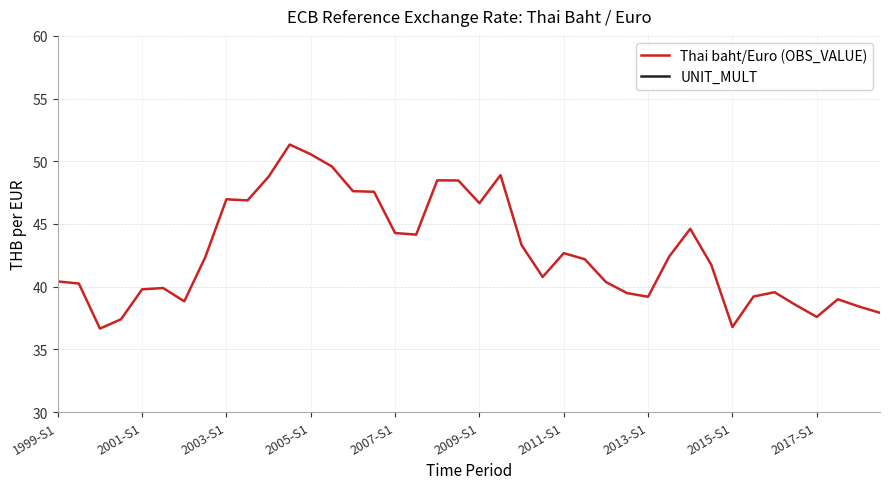

How many lines are shown in the chart?

2